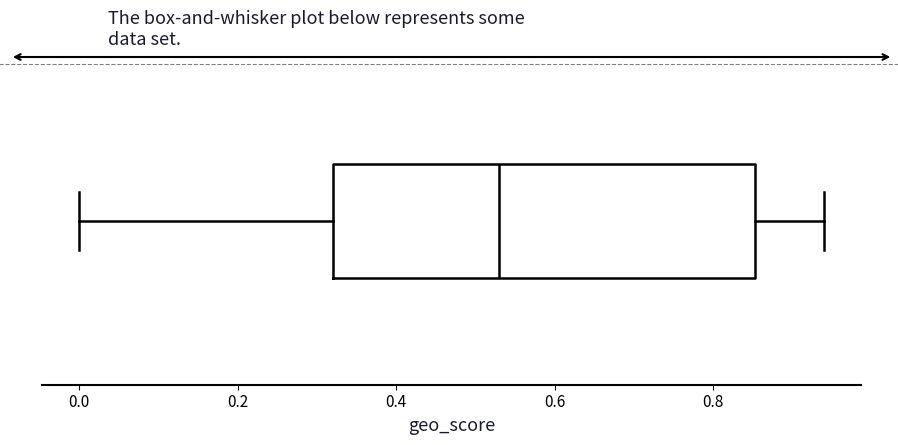

Read this box plot against the x-axis: the position of the median line, the range covered by the box, and the ends of both whiskers. The values are not printed on the chart, so give them approximately, as read against the axis.

median 0.54, box 0.32 to 0.86, whiskers 0.00 to 0.94